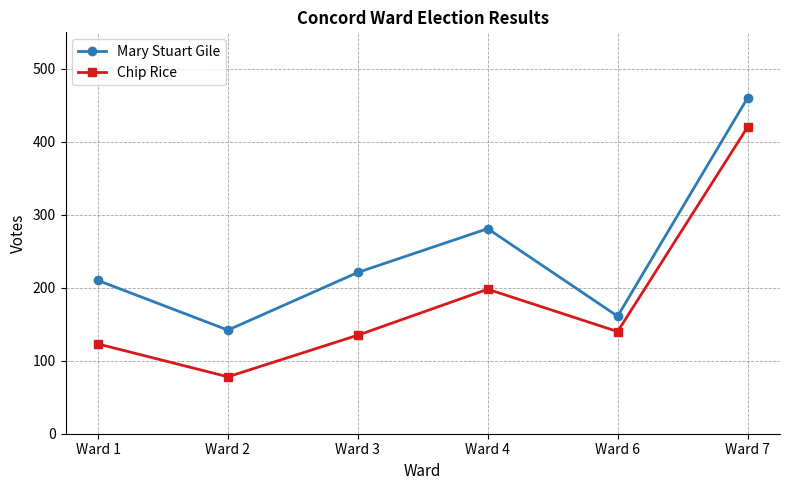

Is this an area chart (filled region under the line)?

No